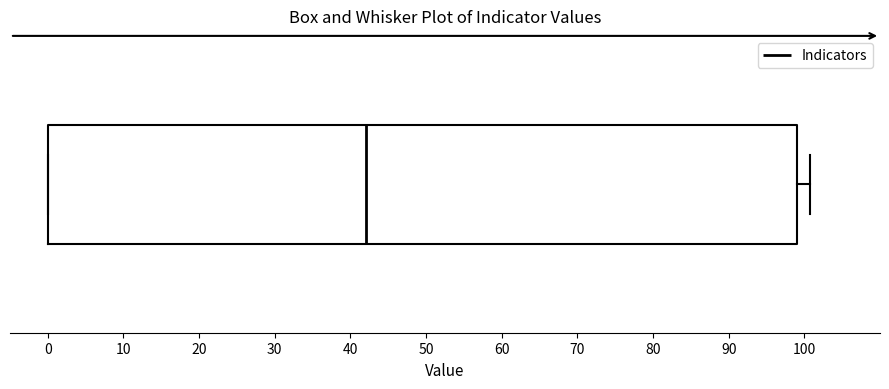

Where does the right whisker of the box end on the x-axis? The values are not printed on the chart, so give them approximately, as read against the axis.

101